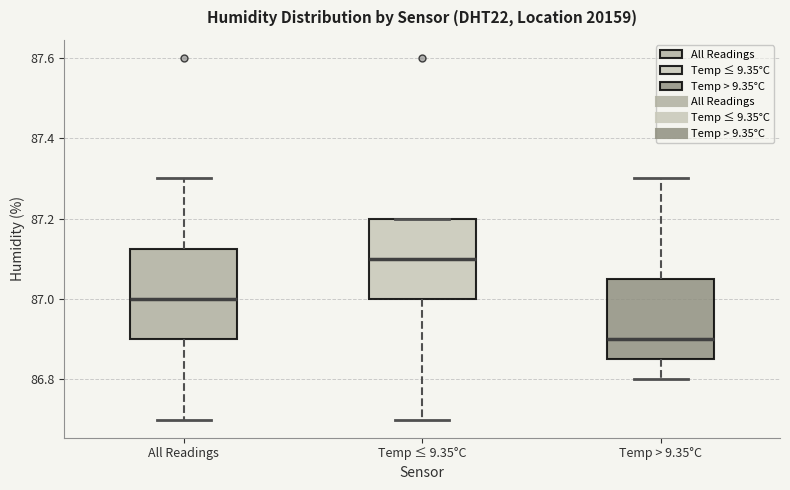

Which box has the lowest median line?

Temp > 9.35°C